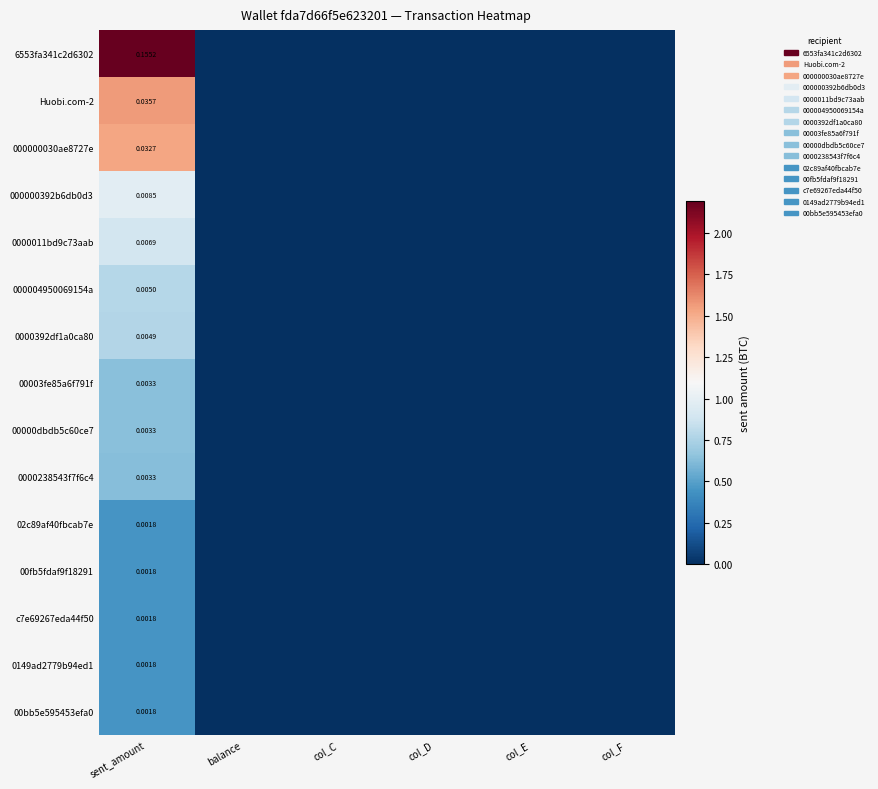

Rank the series at col_D from lowest to highest value.

6553fa341c2d6302, Huobi.com-2, 000000030ae8727e, 000000392b6db0d3, 0000011bd9c73aab, 000004950069154a, 0000392df1a0ca80, 00003fe85a6f791f, 00000dbdb5c60ce7, 0000238543f7f6c4, 02c89af40fbcab7e, 00fb5fdaf9f18291, c7e69267eda44f50, 0149ad2779b94ed1, 00bb5e595453efa0